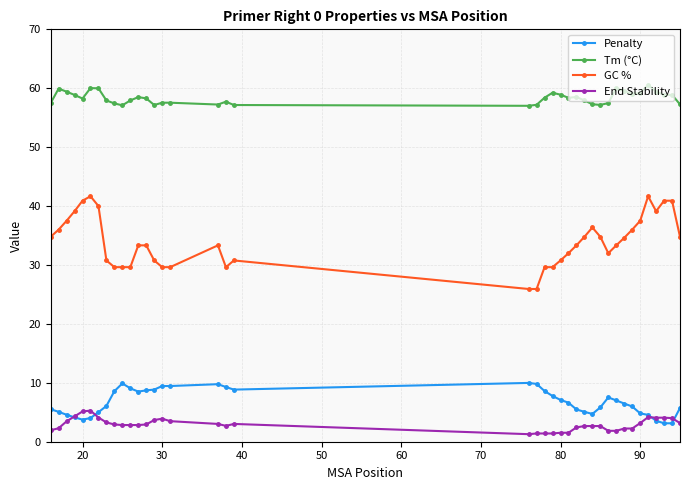

What are all the series names shown in the legend?

Penalty, Tm (°C), GC %, End Stability